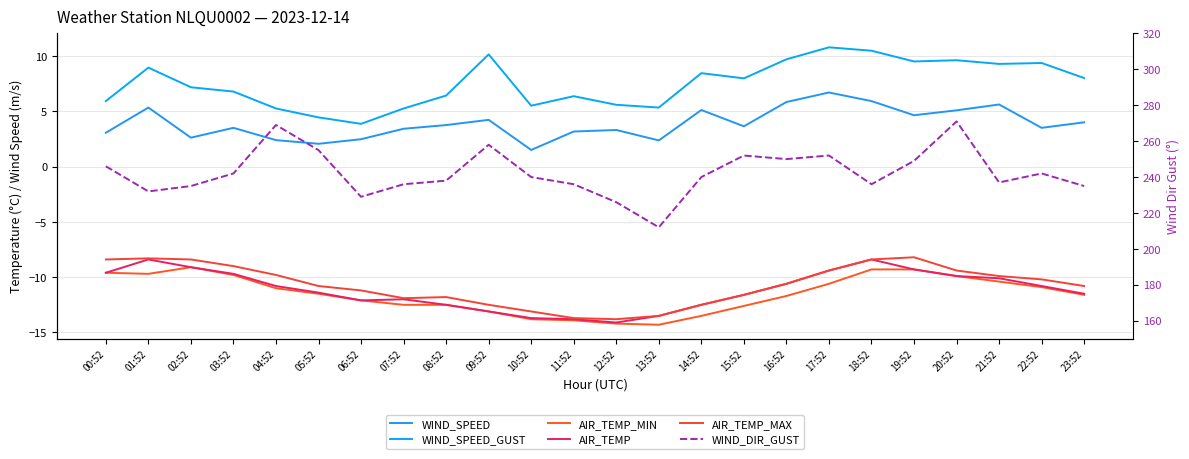

The AIR_TEMP_MAX series shows -6.8 at 14:52. True or false?

False